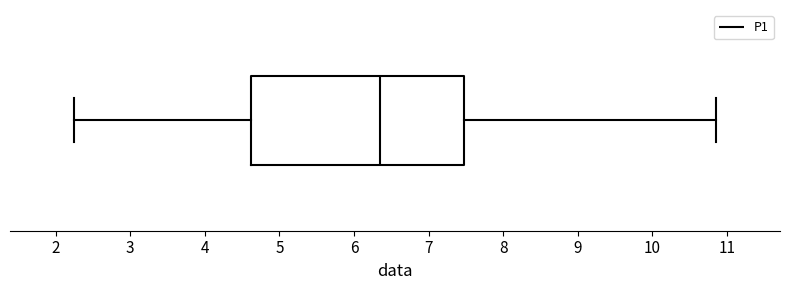

Read this box plot against the x-axis: the position of the median line, the range covered by the box, and the ends of both whiskers. The values are not printed on the chart, so give them approximately, as read against the axis.

median 6.4, box 4.6 to 7.5, whiskers 2.3 to 10.9